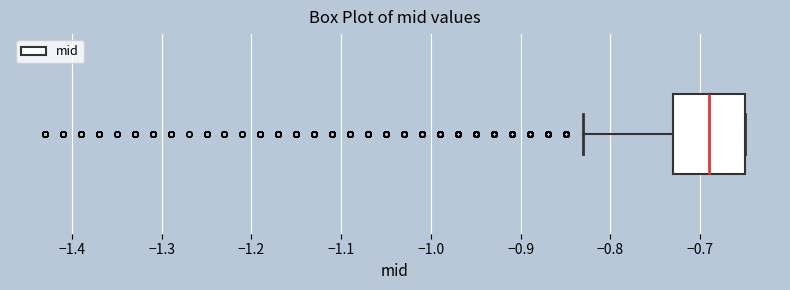

Transcribe this box plot: give where the median line is, the range the box spans, and where the two whiskers end, as read against the x-axis. The values are not printed on the chart, so give them approximately, as read against the axis.

median -0.69, box -0.73 to -0.65, whiskers -0.83 to -0.65